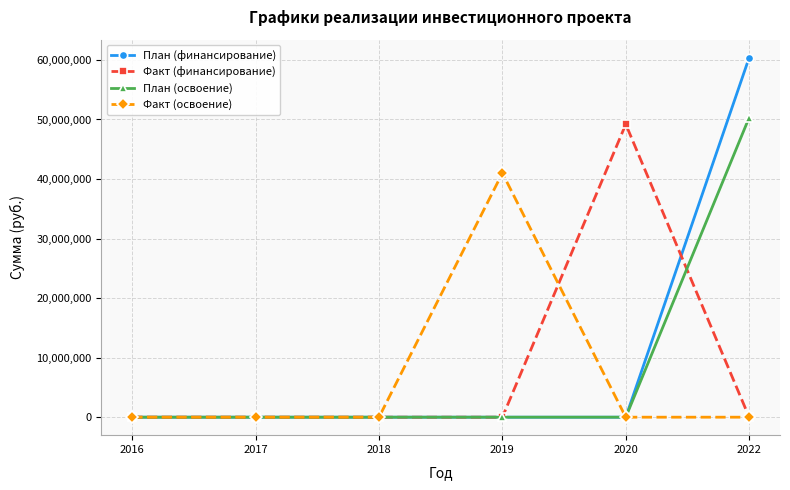

Which series changed the most between 2019 and 2022?

План (финансирование)